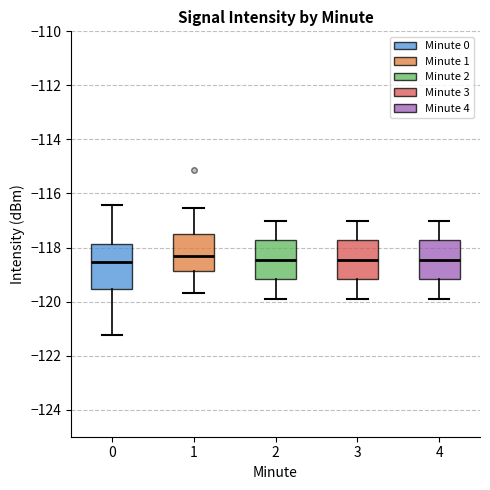

Reading left to right, read every box against the y-axis: the position of its median line, the range the box covers, and the ends of its whiskers. The values are not printed on the chart, so give them approximately, as read against the axis.

0: median -118.6, box -119.6 to -117.8, whiskers -121.2 to -116.4
1: median -118.2, box -118.8 to -117.4, whiskers -119.6 to -116.6
2: median -118.4, box -119.2 to -117.8, whiskers -119.8 to -117.0
3: median -118.4, box -119.2 to -117.8, whiskers -119.8 to -117.0
4: median -118.4, box -119.2 to -117.8, whiskers -119.8 to -117.0